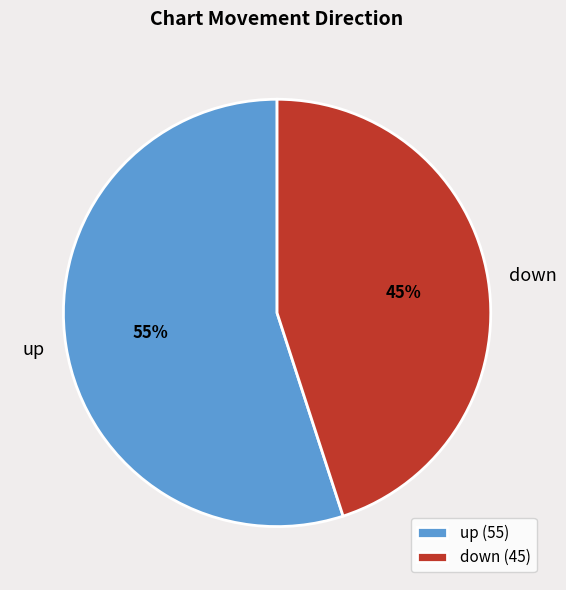

How many slices are in this pie chart?

2